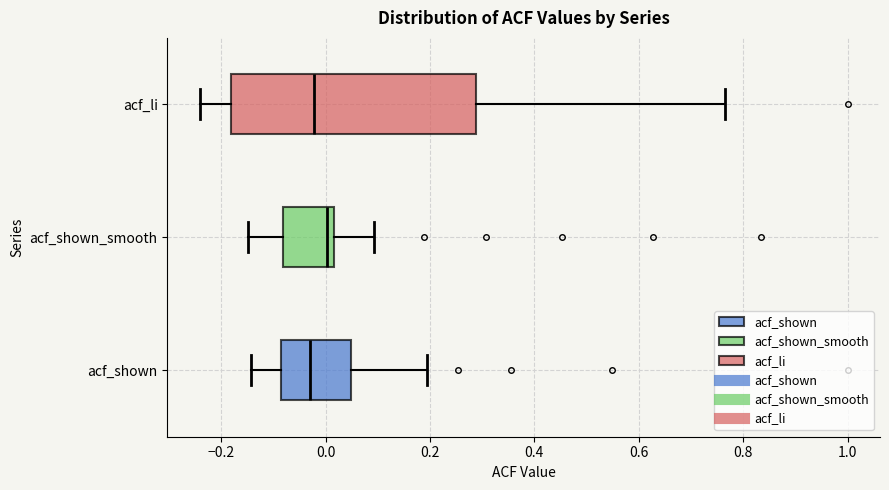

Reading bottom to top, read every box against the x-axis: the position of its median line, the range the box covers, and the ends of its whiskers. The values are not printed on the chart, so give them approximately, as read against the axis.

acf_shown: median -0.02, box -0.08 to 0.04, whiskers -0.14 to 0.20
acf_shown_smooth: median 0.00, box -0.08 to 0.02, whiskers -0.14 to 0.10
acf_li: median -0.02, box -0.18 to 0.28, whiskers -0.24 to 0.76